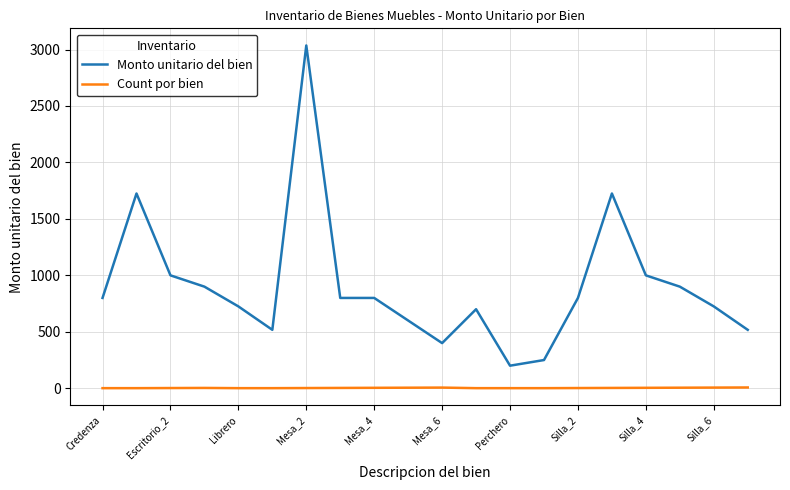

True or false: Monto unitario del bien and Count por bien cross at least once.

False